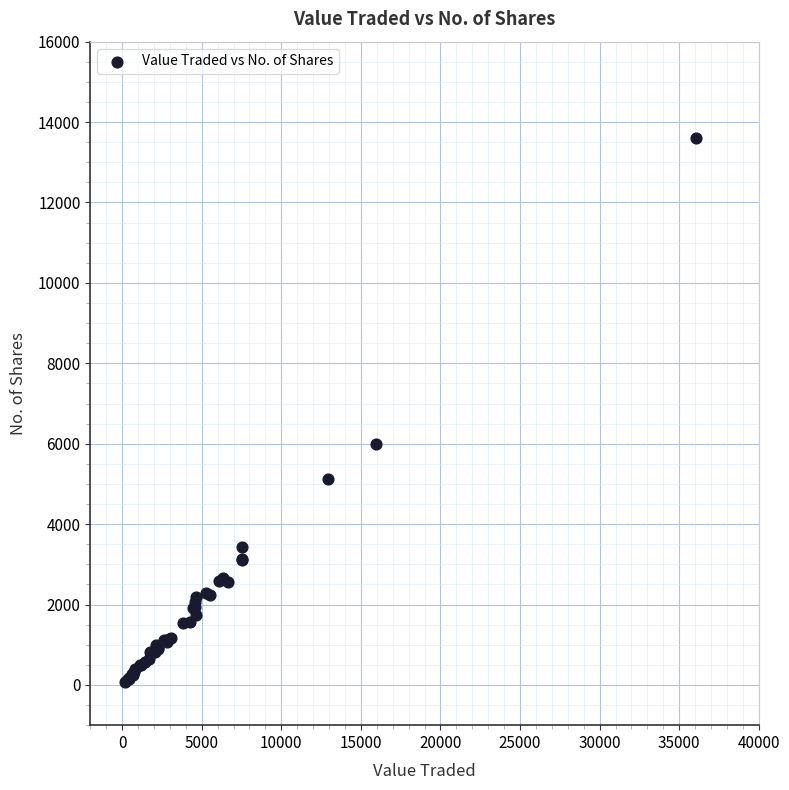

What Y value in the scatter plot is closest to 6832?

6005